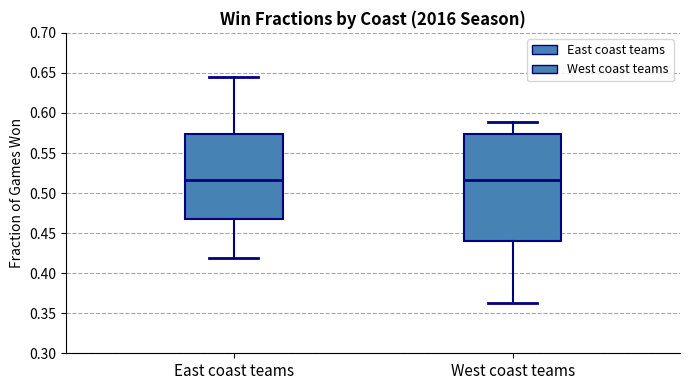

Comparing the boxes themselves (not the whiskers), which one is the tallest?

West coast teams